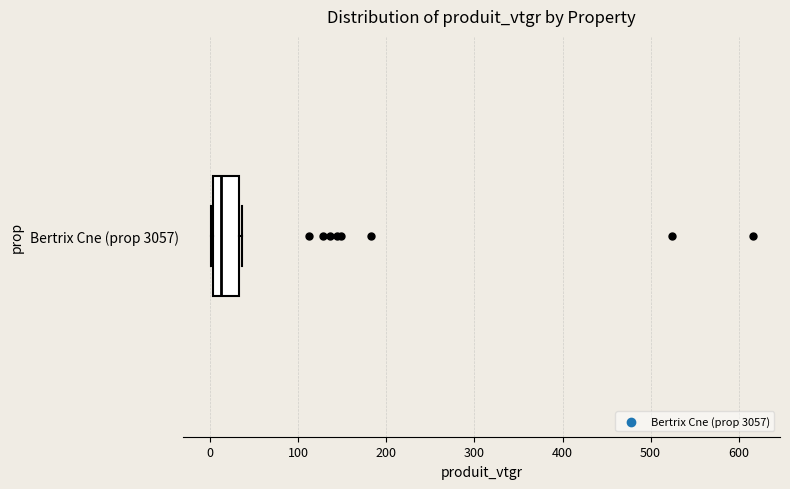

Read this box plot against the x-axis: the position of the median line, the range covered by the box, and the ends of both whiskers. The values are not printed on the chart, so give them approximately, as read against the axis.

median 10, box 0 to 30, whiskers 0 to 40